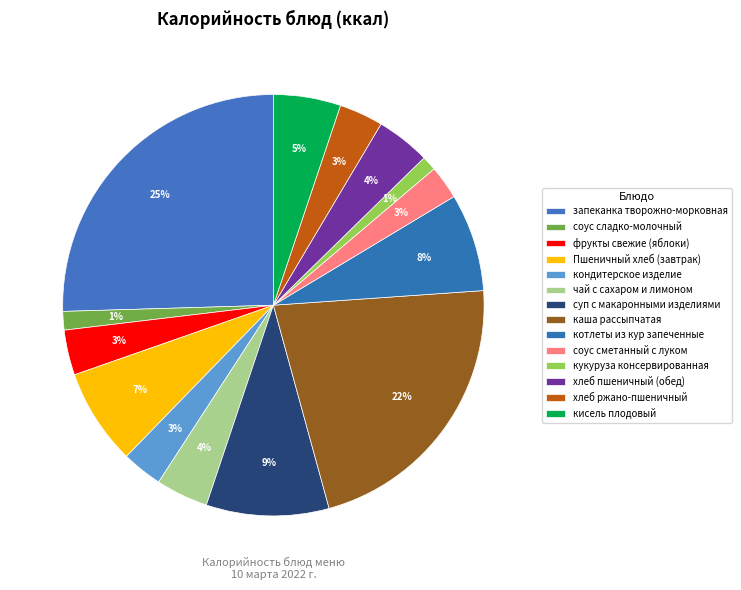

How many slices are in this pie chart?

14